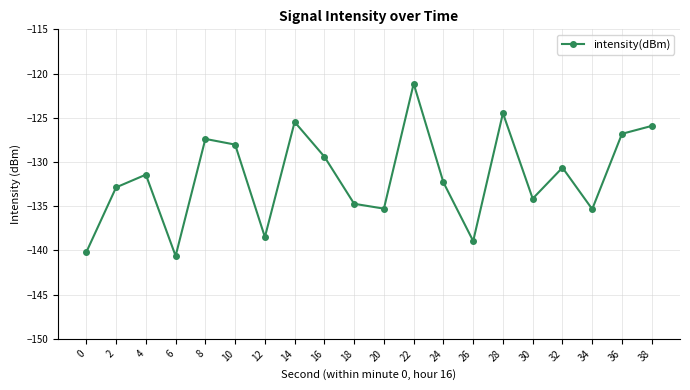

Where is the first local minimum?

6